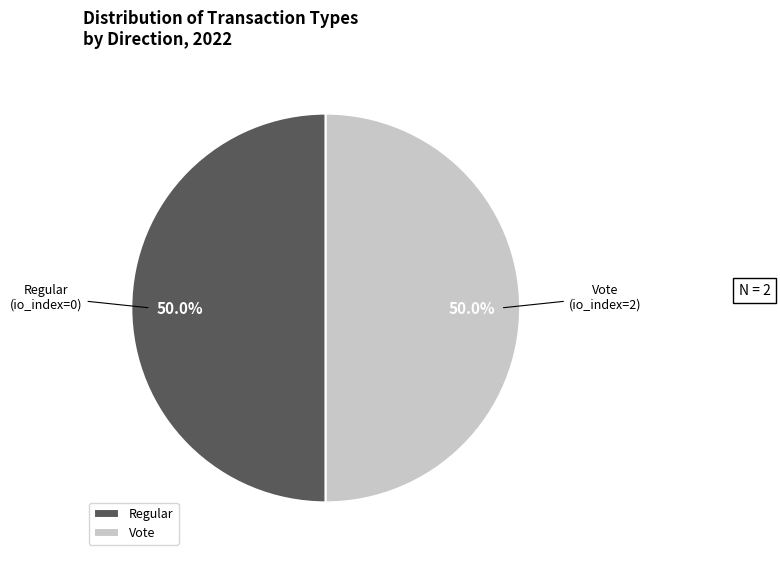

Approximately how many times larger is the value at Vote compared to Regular?

1.0